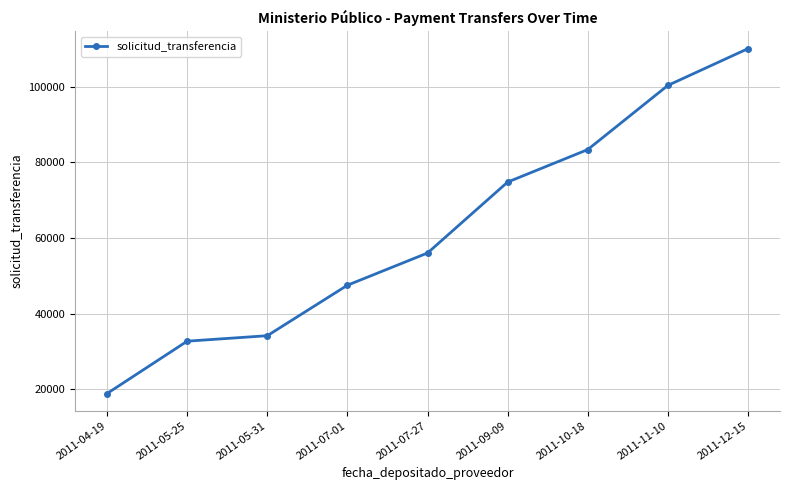

Rank the categories by value from highest to lowest.

2011-12-15, 2011-11-10, 2011-10-18, 2011-09-09, 2011-07-27, 2011-07-01, 2011-05-31, 2011-05-25, 2011-04-19